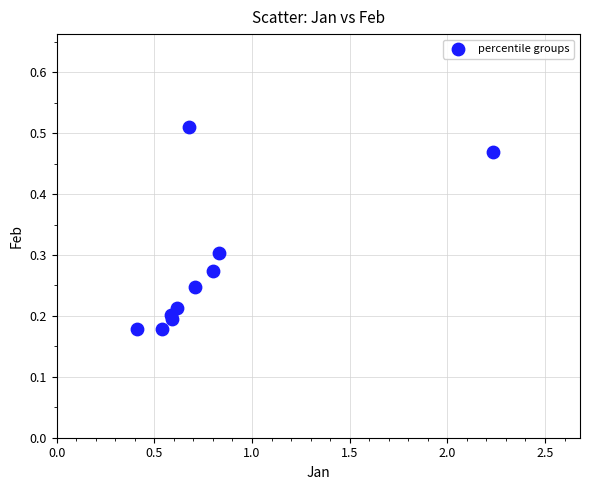

What is the average X value?

0.8